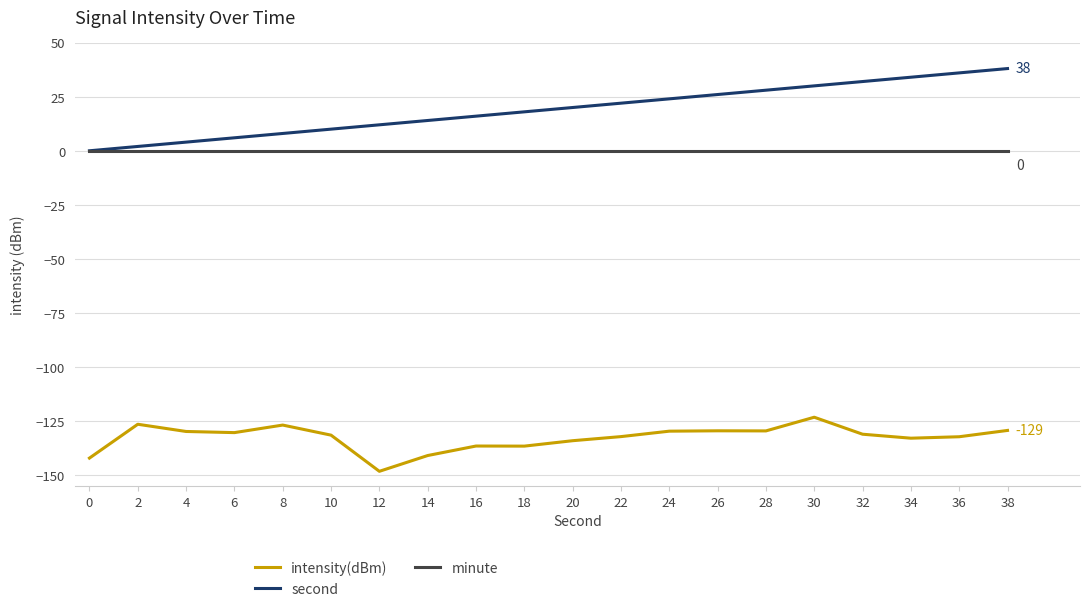

The intensity(dBm) series shows -142.0 at 0. True or false?

True